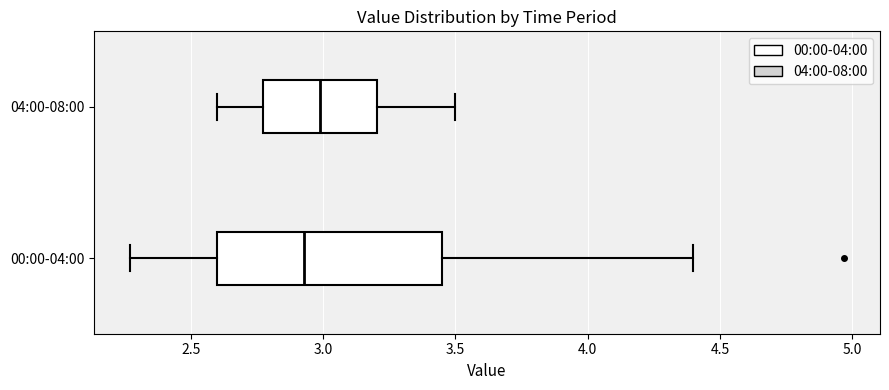

Reading bottom to top, read every box against the x-axis: the position of its median line, the range the box covers, and the ends of its whiskers. The values are not printed on the chart, so give them approximately, as read against the axis.

00:00-04:00: median 2.95, box 2.60 to 3.45, whiskers 2.25 to 4.40
04:00-08:00: median 3.00, box 2.80 to 3.20, whiskers 2.60 to 3.50